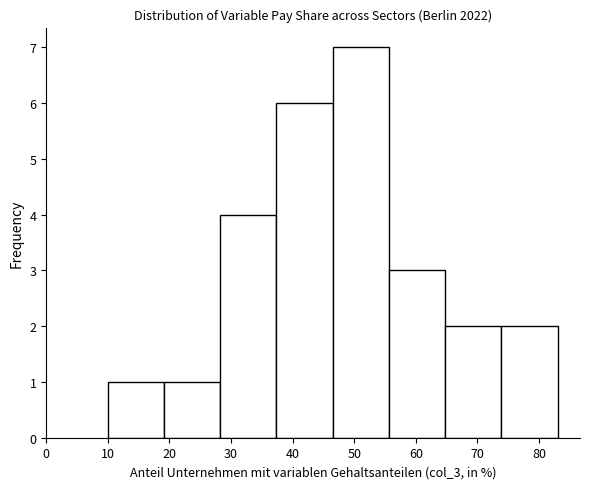

Reading left to right, list every bar in this chart as the range it spans on the x-axis followed by its height. Neither the bar edges nor the heights are printed on the chart, so give them approximately, as read against the axes.

10 to 19: 1
19 to 28: 1
28 to 37: 4
37 to 47: 6
47 to 56: 7
56 to 65: 3
65 to 74: 2
74 to 83: 2